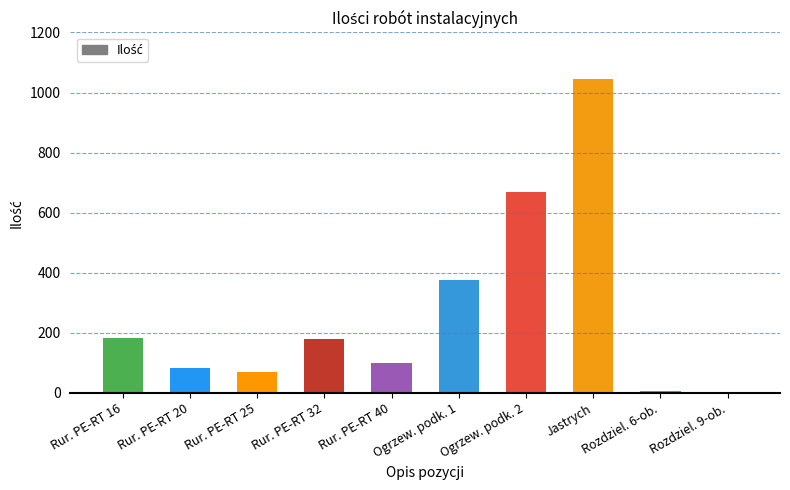

Which label corresponds to the largest value in the chart?

Jastrych